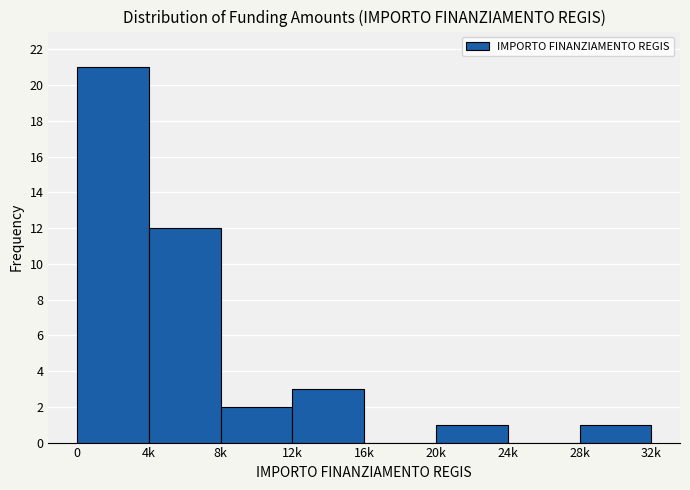

Reading right to left, extract all data points from this chart.

28k=1	24k=0	20k=1	16k=0	12k=3	8k=2	4k=12	0=21